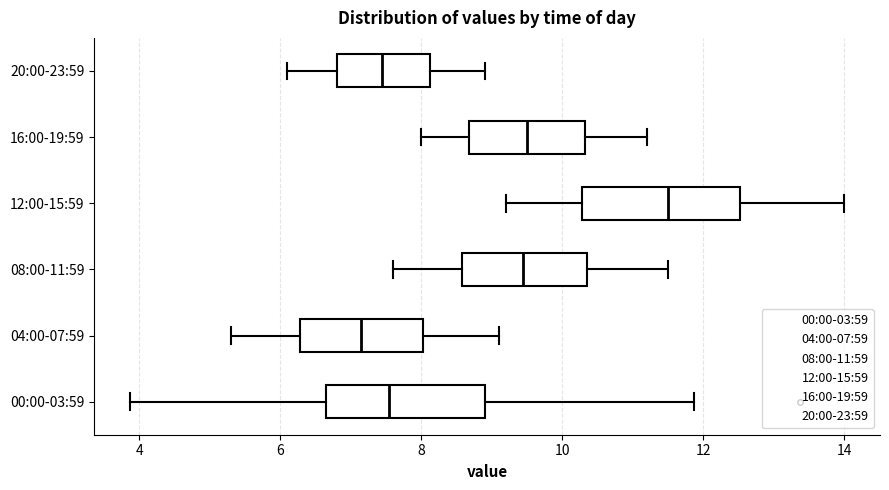

Reading bottom to top, read every box against the x-axis: the position of its median line, the range the box covers, and the ends of its whiskers. The values are not printed on the chart, so give them approximately, as read against the axis.

00:00-03:59: median 7.6, box 6.6 to 9.0, whiskers 3.8 to 11.8
04:00-07:59: median 7.2, box 6.2 to 8.0, whiskers 5.4 to 9.2
08:00-11:59: median 9.4, box 8.6 to 10.4, whiskers 7.6 to 11.6
12:00-15:59: median 11.6, box 10.2 to 12.6, whiskers 9.2 to 14.0
16:00-19:59: median 9.6, box 8.6 to 10.4, whiskers 8.0 to 11.2
20:00-23:59: median 7.4, box 6.8 to 8.2, whiskers 6.2 to 9.0